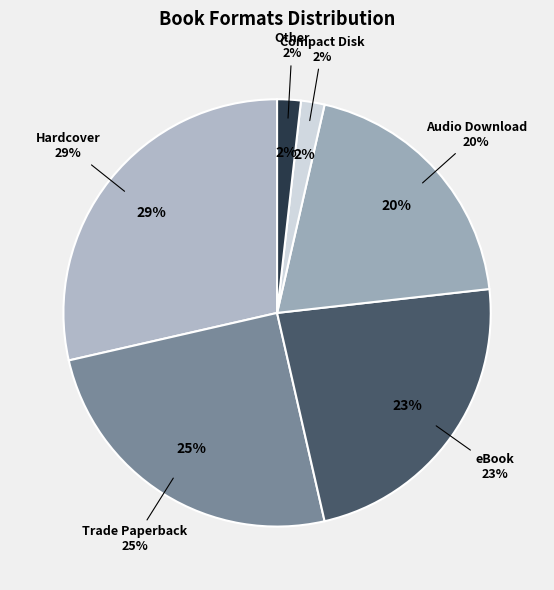

Is the sum of Audio Download and Compact Disk greater than half?

No